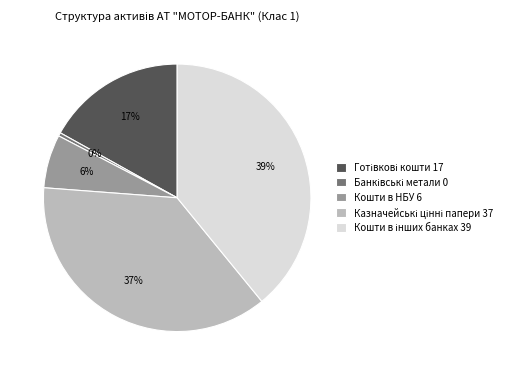

Is there a majority slice in this chart?

No